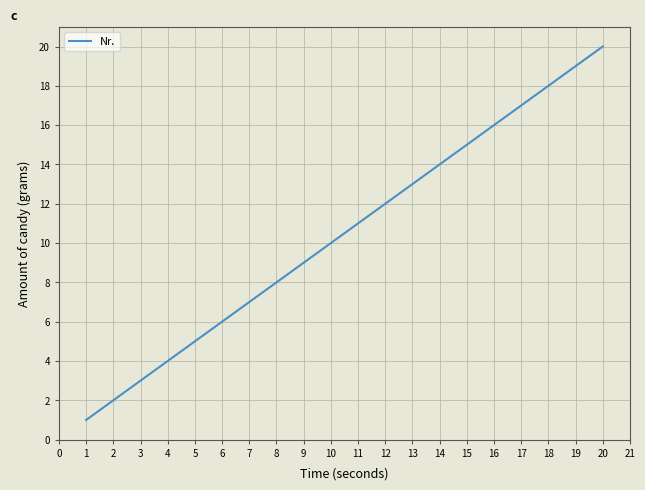

What is the difference between the values at 12 and 18?

6